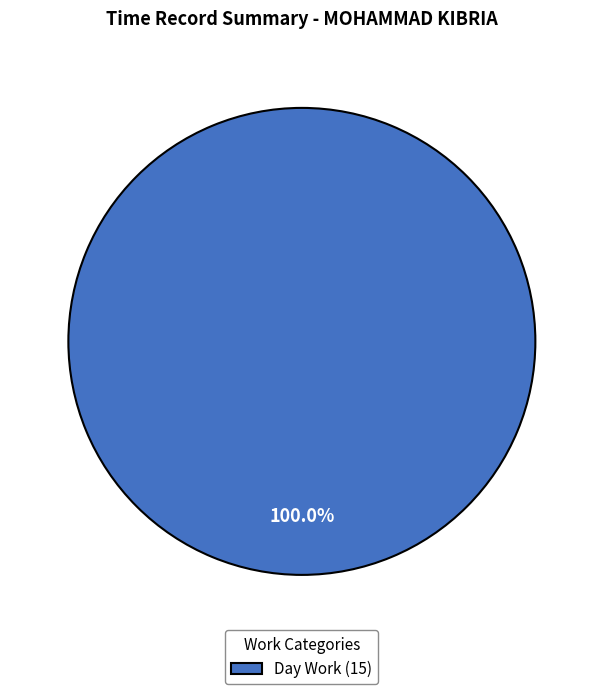

Rank the categories by value from lowest to highest.

Day Work (15)